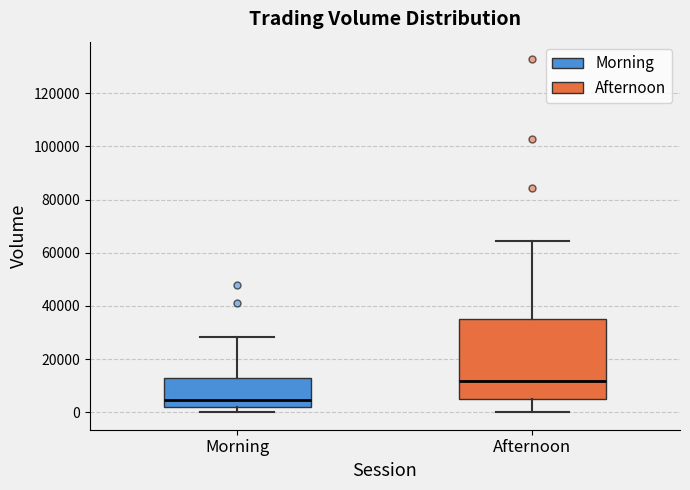

Where does the median line of the box for Morning sit on the y-axis? The values are not printed on the chart, so give them approximately, as read against the axis.

4000